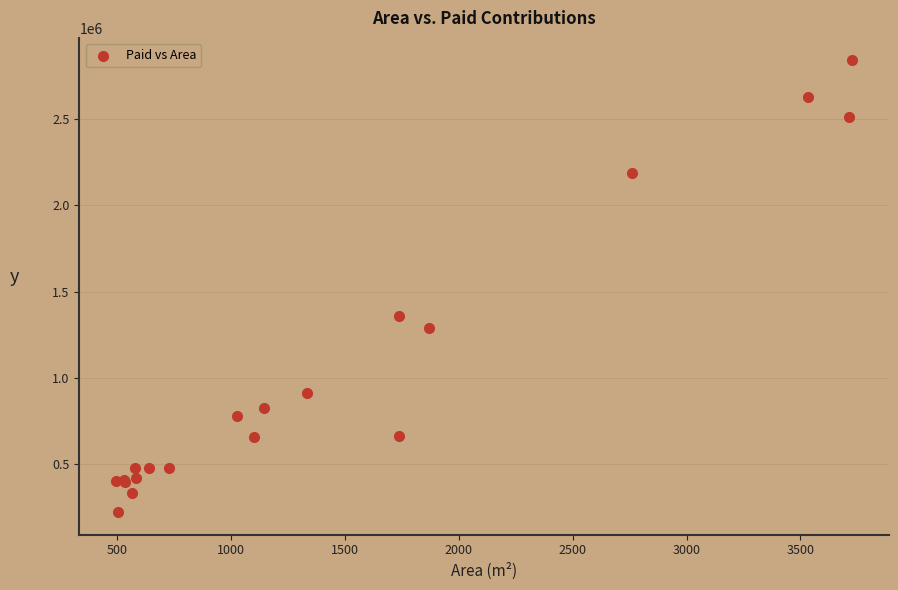

What Y value in the scatter plot is closest to 1531272?

1356027.3